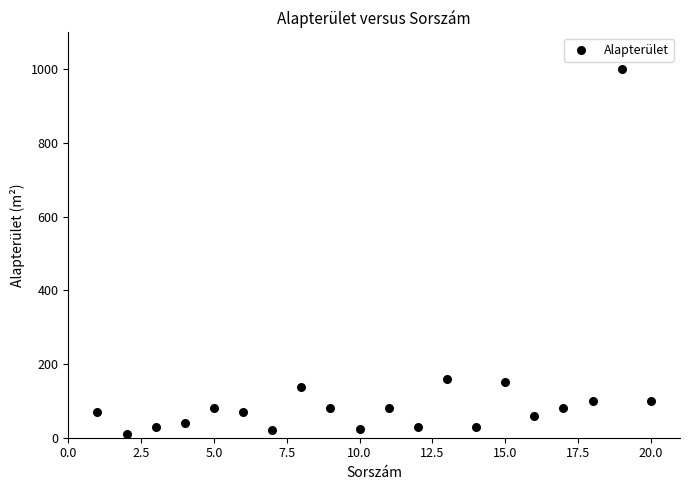

What is the range of X values (max minus min)?

19.0